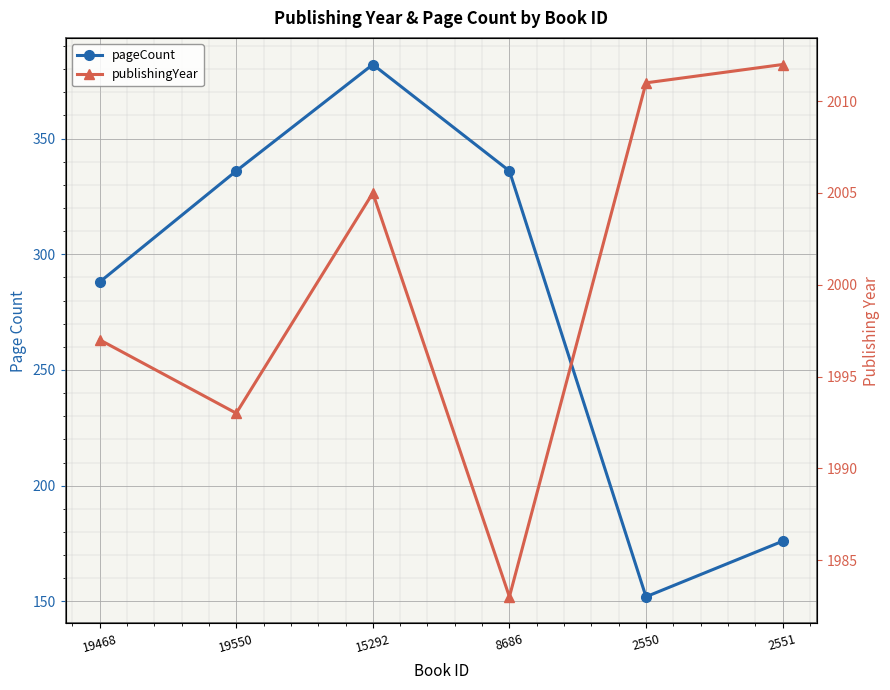

Rank the categories by publishingYear value from highest to lowest.

2551, 2550, 15292, 19468, 19550, 8686